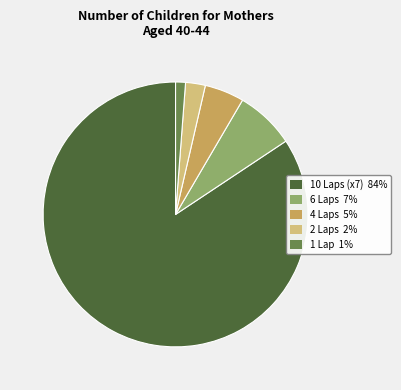

Is there any slice that represents more than half of the pie?

Yes